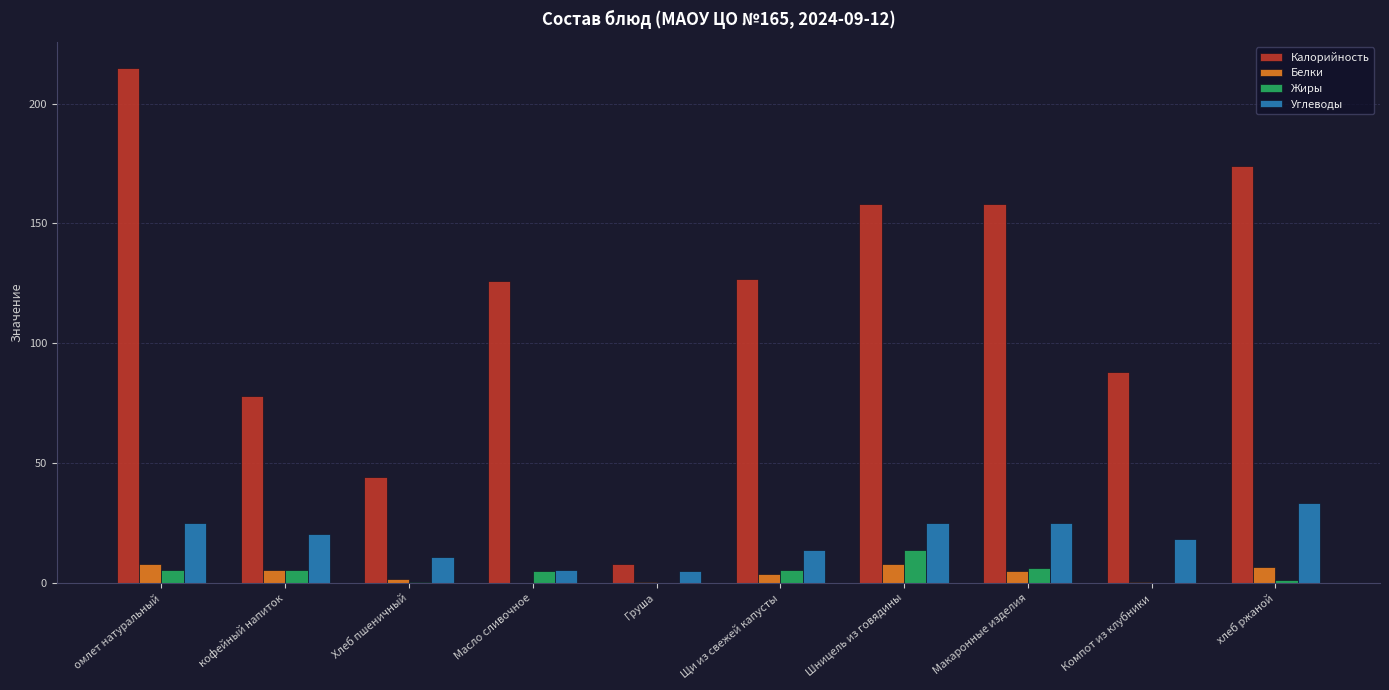

Are the bars horizontal?

No